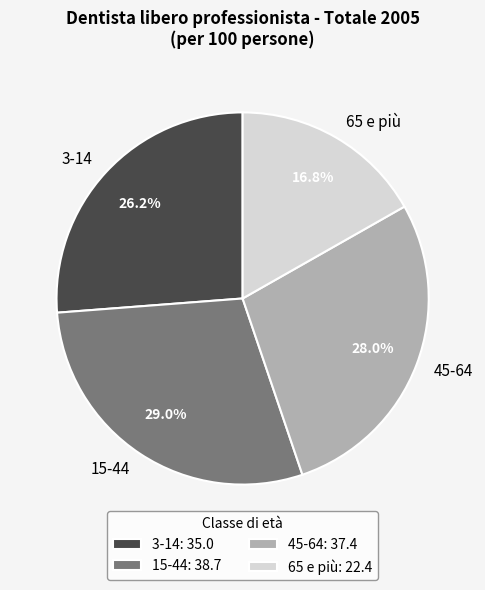

Rank the categories by value from lowest to highest.

65 e più, 3-14, 45-64, 15-44